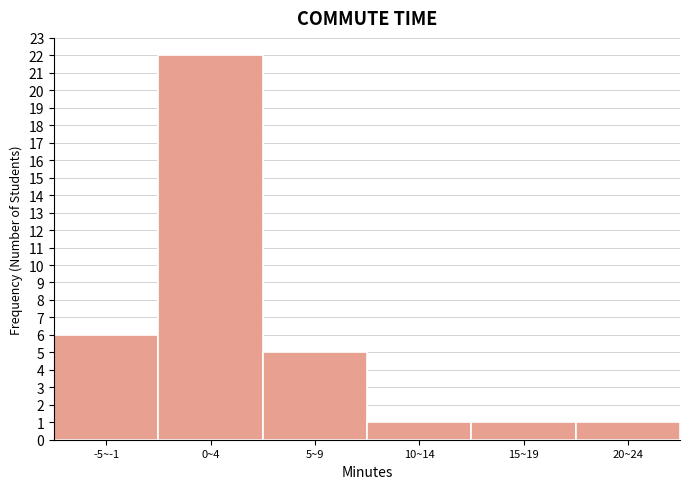

Reading left to right, what are all the values shown in this chart?

6	22	5	1	1	1